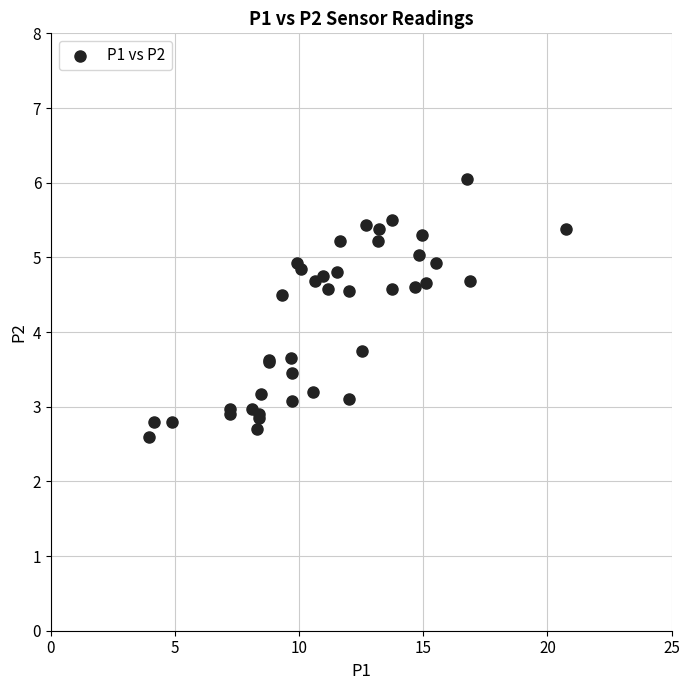

What Y value in the scatter plot is closest to 4?

3.8